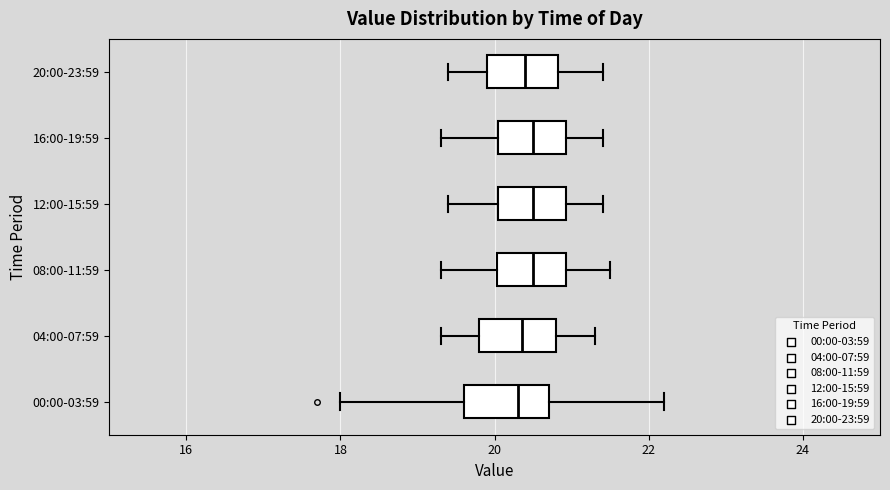

Reading bottom to top, read every box against the x-axis: the position of its median line, the range the box covers, and the ends of its whiskers. The values are not printed on the chart, so give them approximately, as read against the axis.

00:00-03:59: median 20.4, box 19.6 to 20.8, whiskers 18.0 to 22.2
04:00-07:59: median 20.4, box 19.8 to 20.8, whiskers 19.4 to 21.4
08:00-11:59: median 20.6, box 20.0 to 21.0, whiskers 19.4 to 21.6
12:00-15:59: median 20.6, box 20.0 to 21.0, whiskers 19.4 to 21.4
16:00-19:59: median 20.6, box 20.0 to 21.0, whiskers 19.4 to 21.4
20:00-23:59: median 20.4, box 20.0 to 20.8, whiskers 19.4 to 21.4